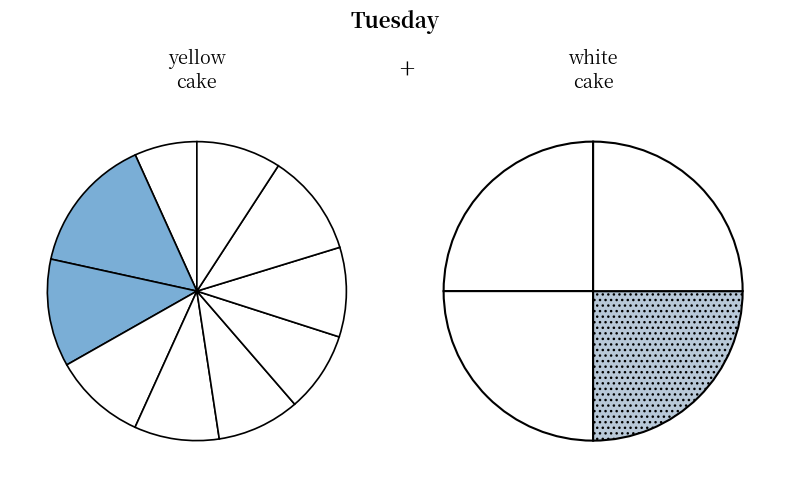

To the nearest percent, what portion does pct45 represent?

9%